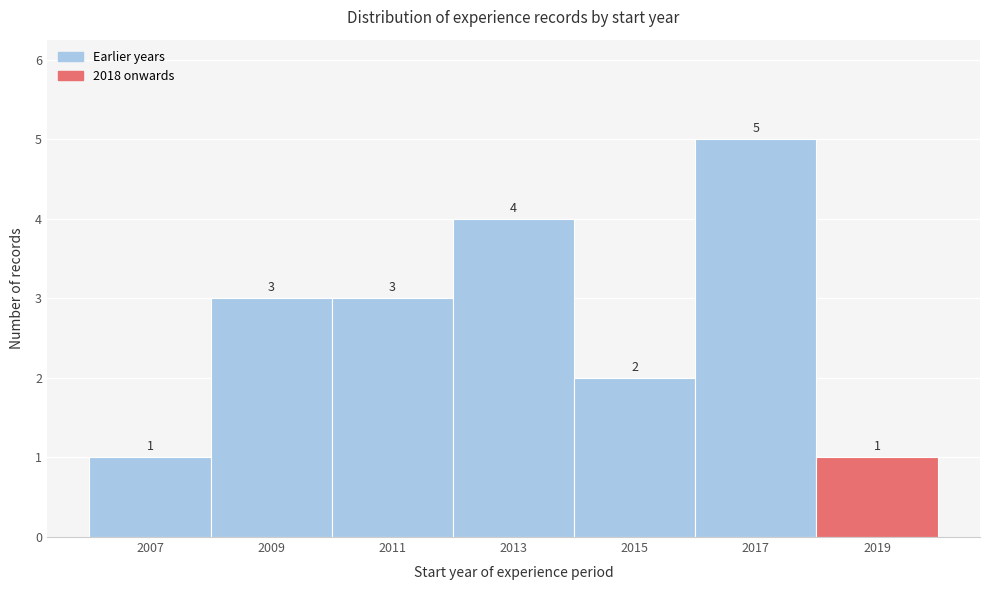

Reading left to right, extract all data points from this chart.

1	3	3	4	2	5	1